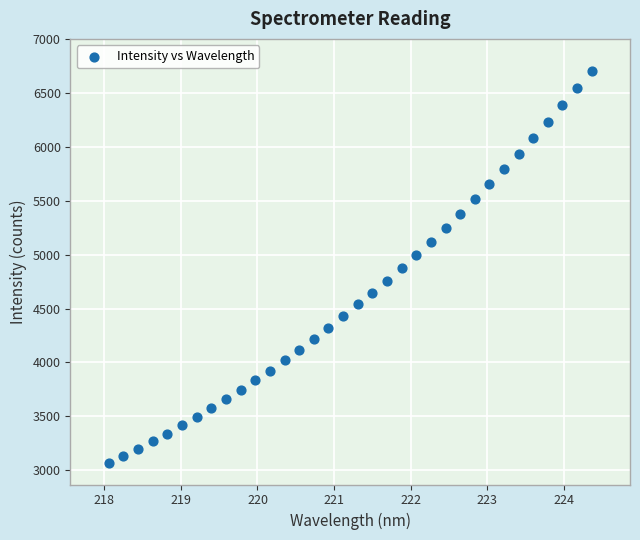

What is the range of X values (max minus min)?

6.3